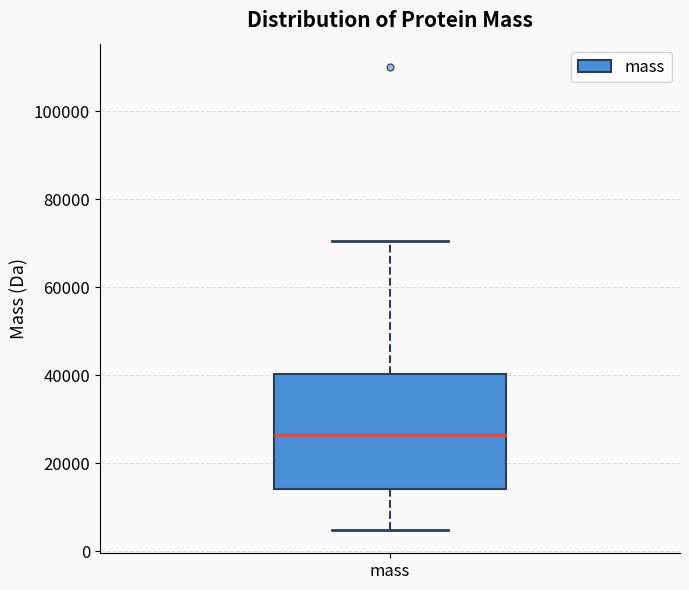

Where is the upper edge of the box for mass on the y-axis? The values are not printed on the chart, so give them approximately, as read against the axis.

40000